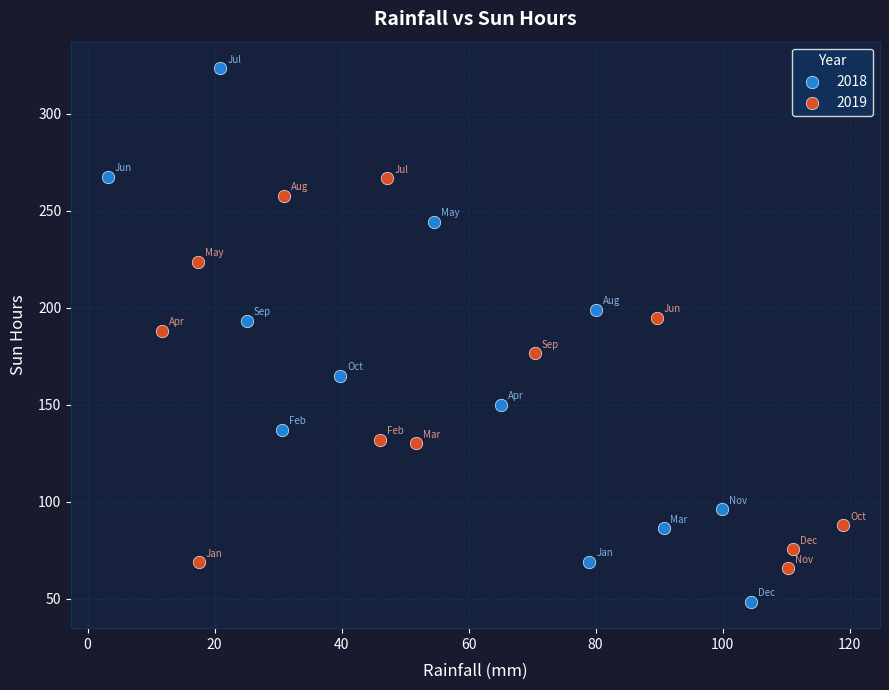

Which series contains the highest Y value?

2018